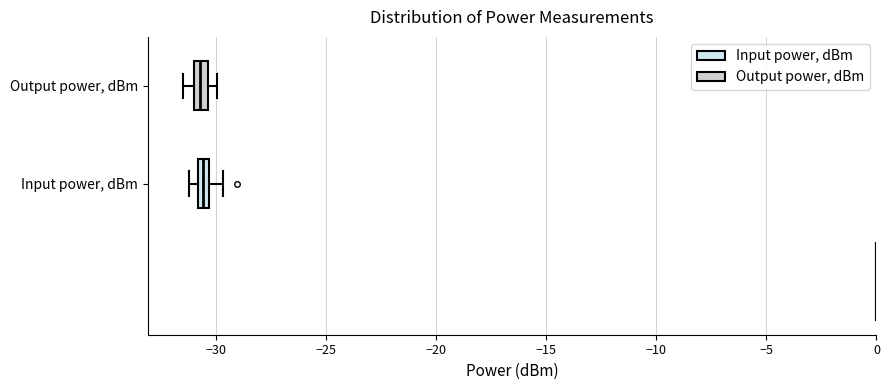

Where is the left edge of the box for Input power, dBm on the x-axis? The values are not printed on the chart, so give them approximately, as read against the axis.

-31.0